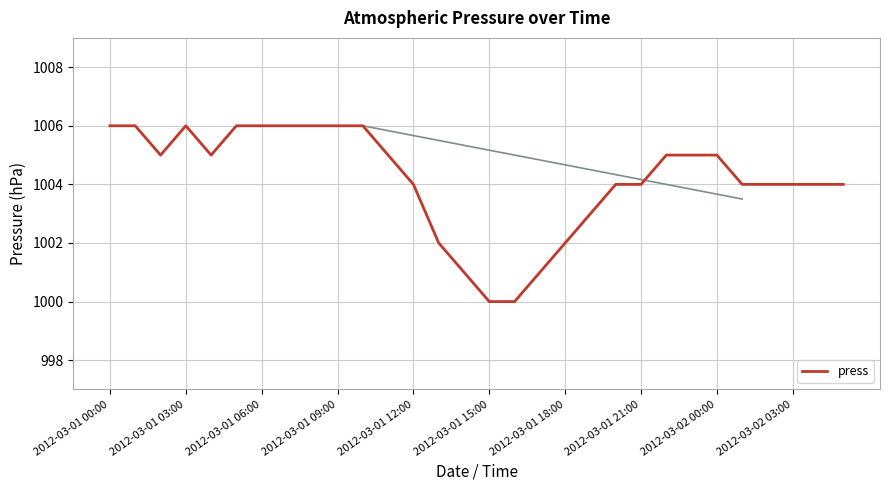

What is the minimum value shown in the chart?

1000